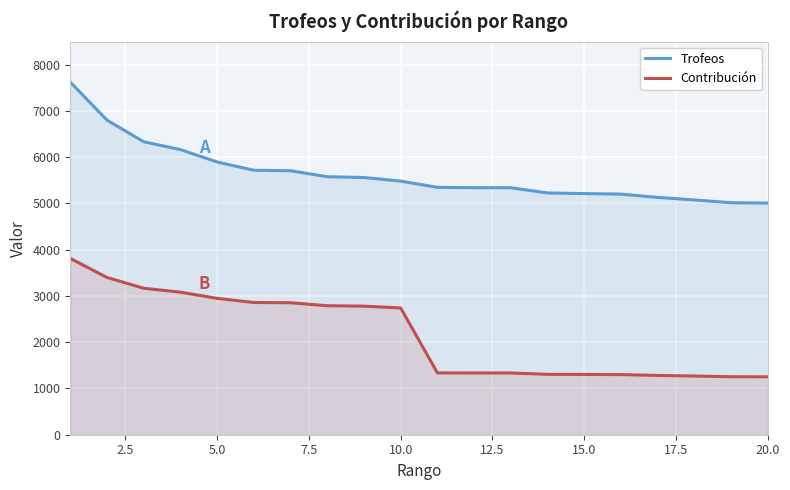

True or false: Trofeos and Contribución cross at least once.

False